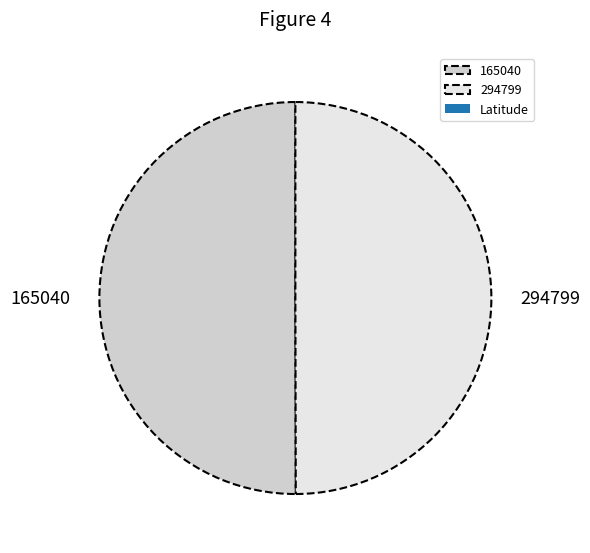

Approximately how many times larger is the value at 165040 compared to 294799?

1.0